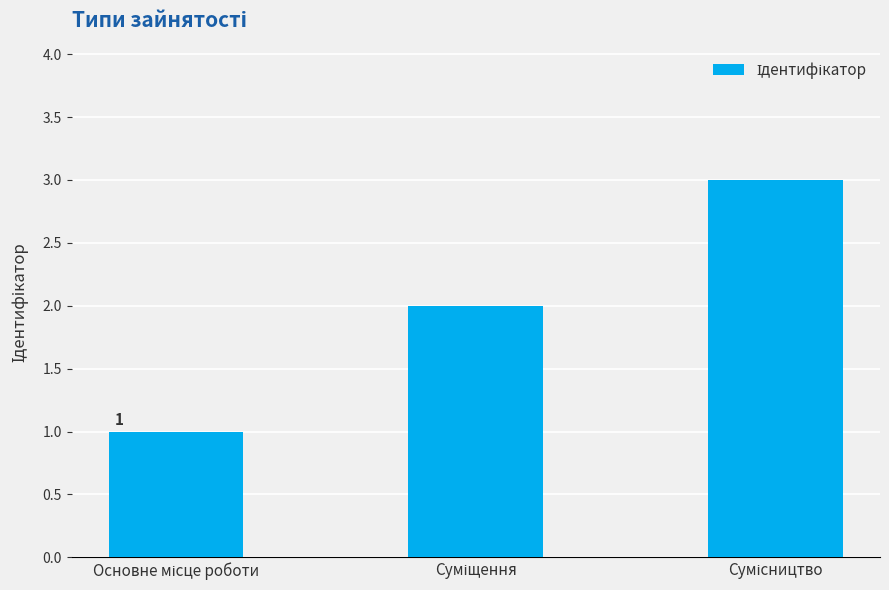

What is the maximum value shown in the chart?

3